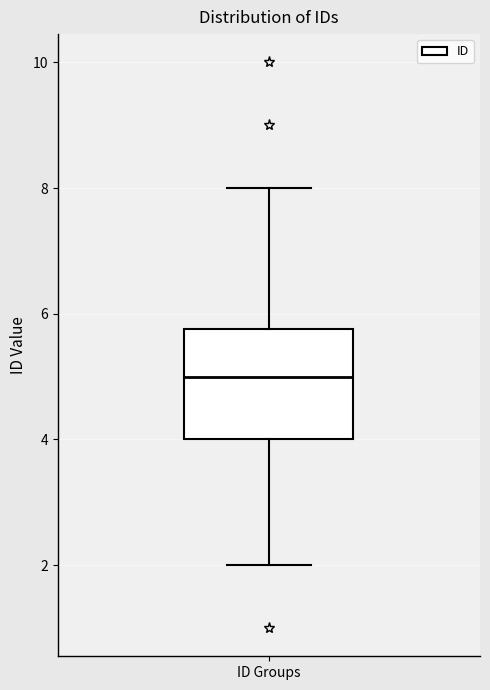

Read this box plot against the y-axis: the position of the median line, the range covered by the box, and the ends of both whiskers. The values are not printed on the chart, so give them approximately, as read against the axis.

median 5.0, box 4.0 to 5.8, whiskers 2.0 to 8.0